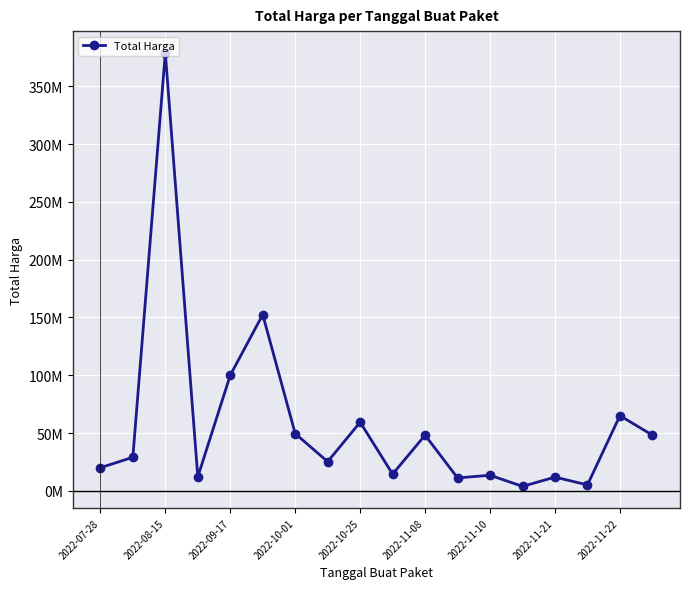

Is this an area chart (filled region under the line)?

No